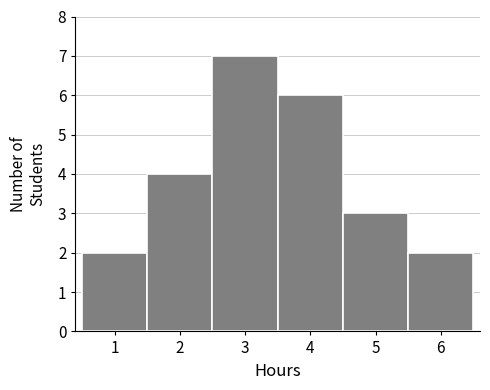

What is the height of the bar covering 3.5 to 4.5 on the x-axis? The values are not printed on the chart, so give them approximately, as read against the axis.

6